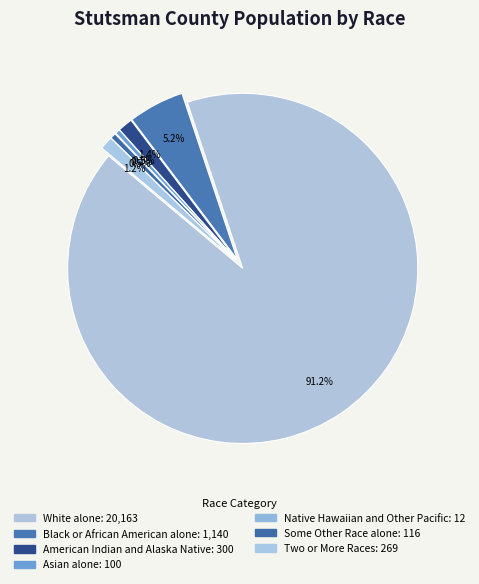

Does American Indian and Alaska Native represent more than half of the total?

No